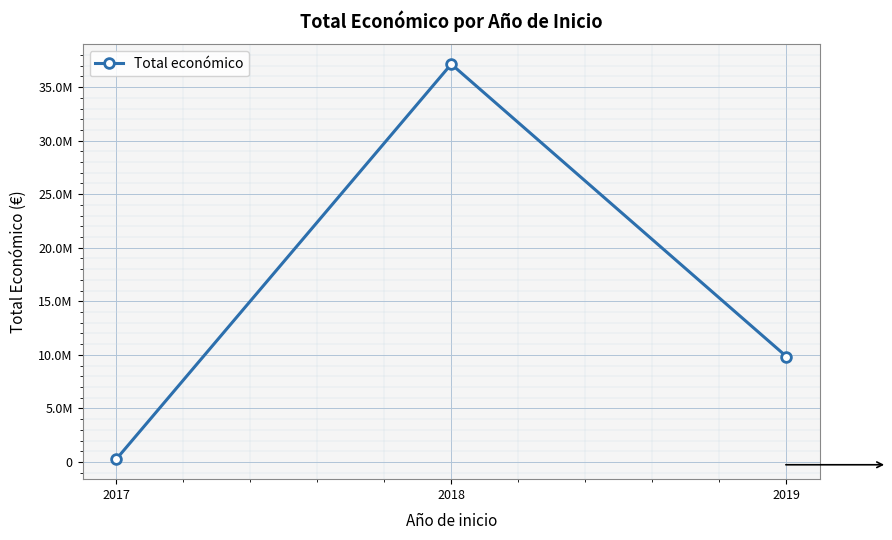

Reading left to right, transcribe all the data shown in this chart.

2017=243724	2018=37143593	2019=9847932